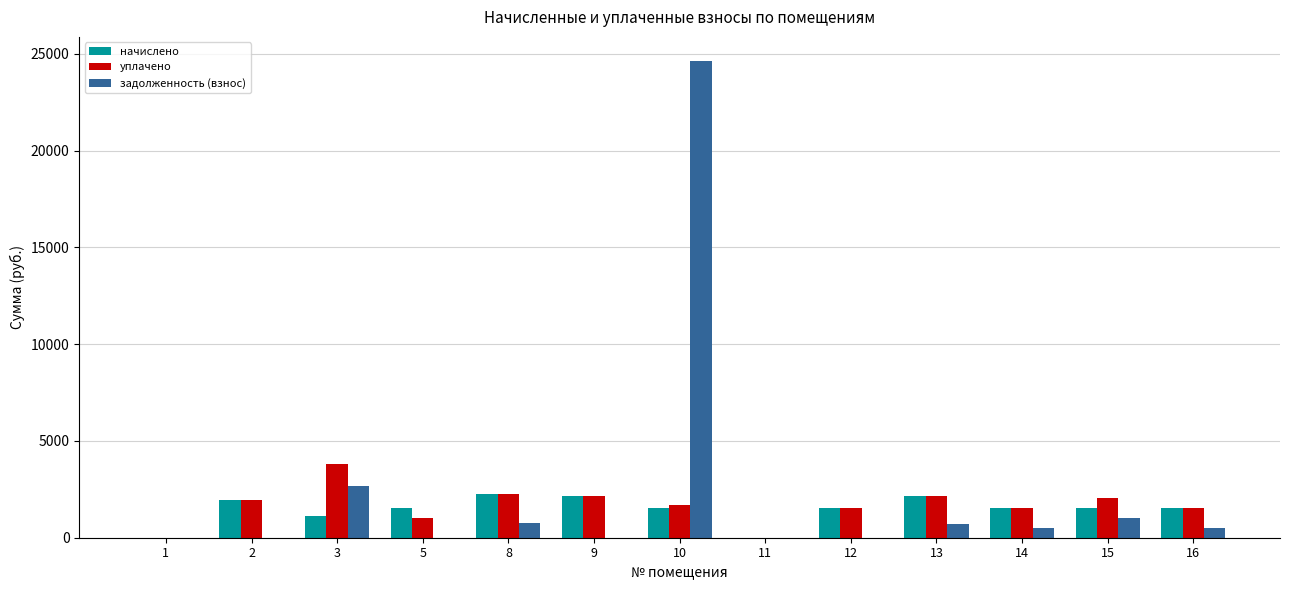

What is the sum of all начислено values?

18927.5